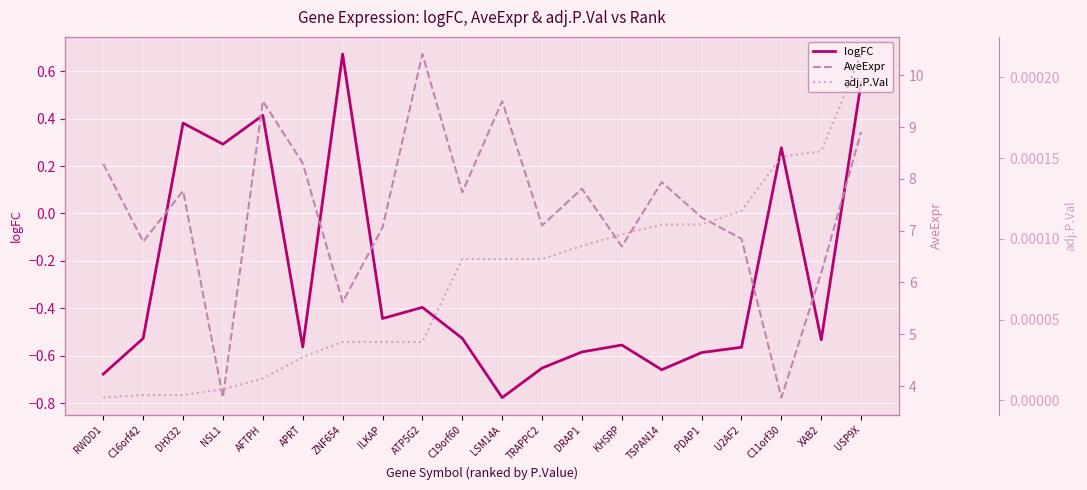

The AveExpr series shows 6.8 at C16orf42. True or false?

True